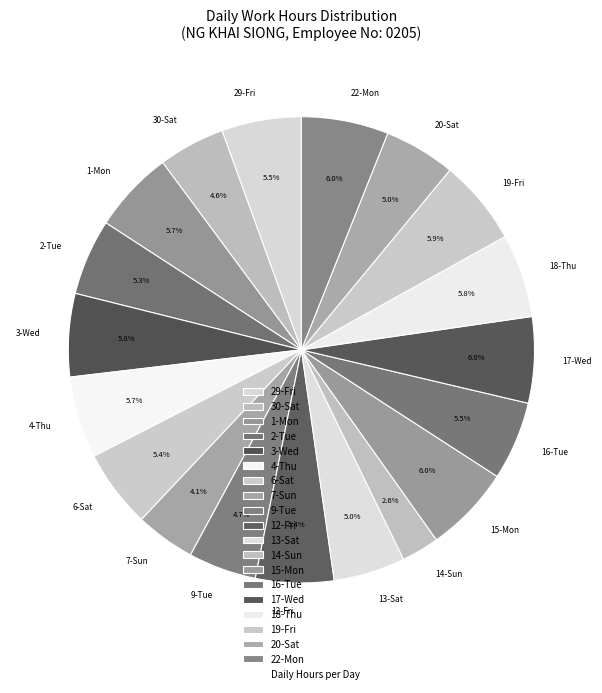

Which has a higher value, 15-Mon or 2-Tue?

15-Mon